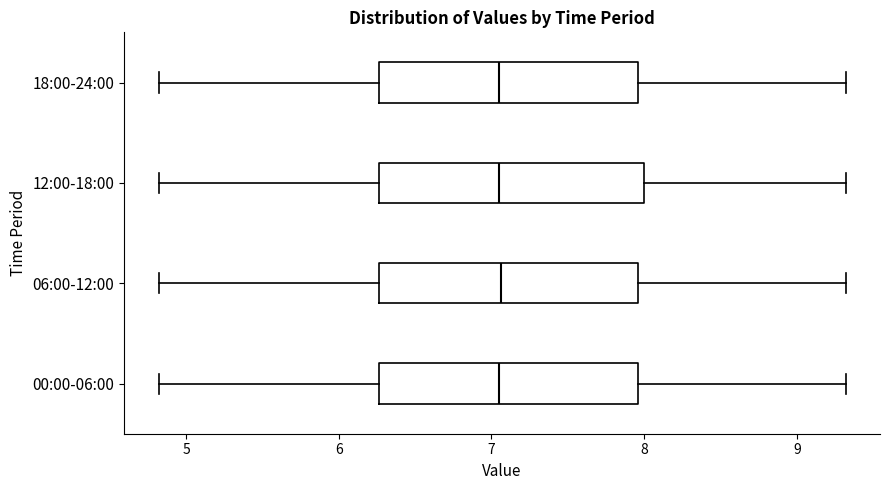

Reading bottom to top, read every box against the x-axis: the position of its median line, the range the box covers, and the ends of its whiskers. The values are not printed on the chart, so give them approximately, as read against the axis.

00:00-06:00: median 7.1, box 6.3 to 8.0, whiskers 4.8 to 9.3
06:00-12:00: median 7.1, box 6.3 to 8.0, whiskers 4.8 to 9.3
12:00-18:00: median 7.1, box 6.3 to 8.0, whiskers 4.8 to 9.3
18:00-24:00: median 7.1, box 6.3 to 8.0, whiskers 4.8 to 9.3